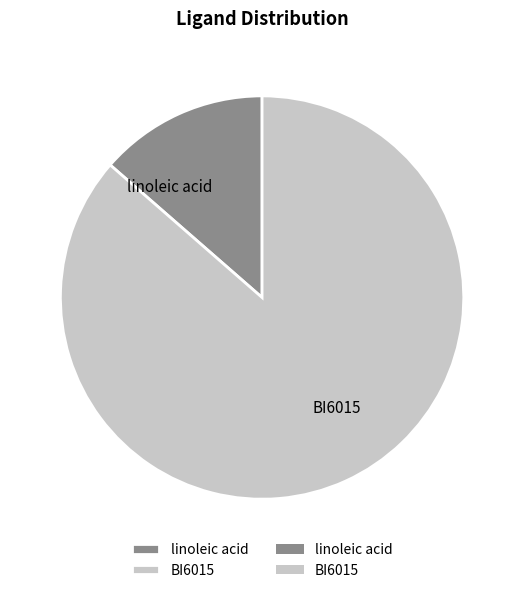

How many slices are in this pie chart?

2